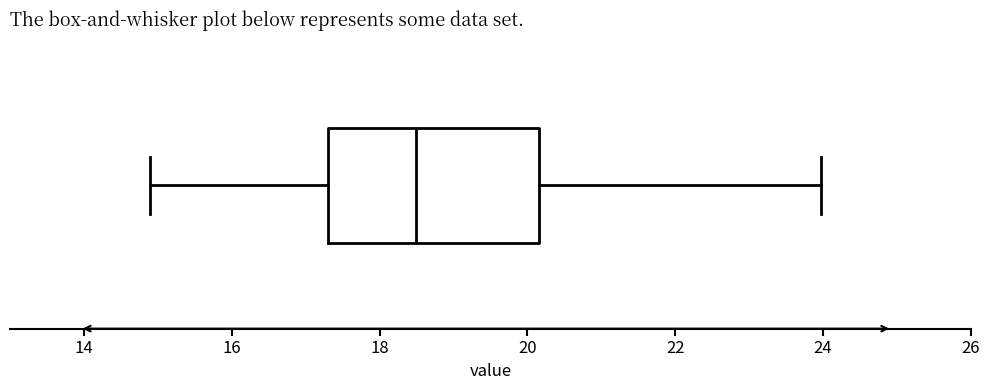

Transcribe this box plot: give where the median line is, the range the box spans, and where the two whiskers end, as read against the x-axis. The values are not printed on the chart, so give them approximately, as read against the axis.

median 18.6, box 17.4 to 20.2, whiskers 15.0 to 24.0